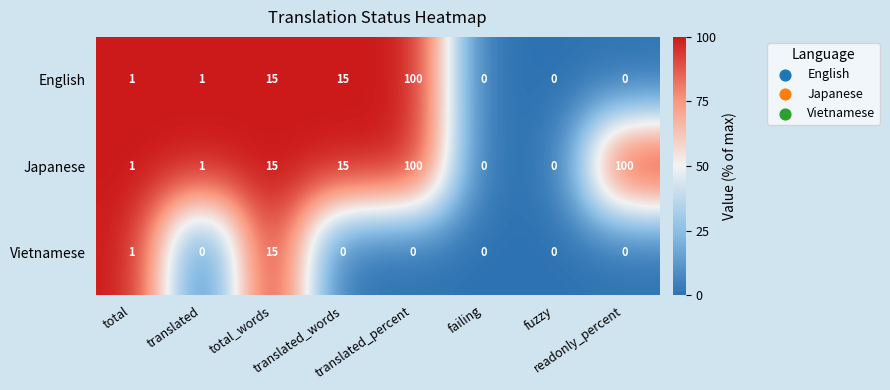

What is the average value of the Japanese series?

29